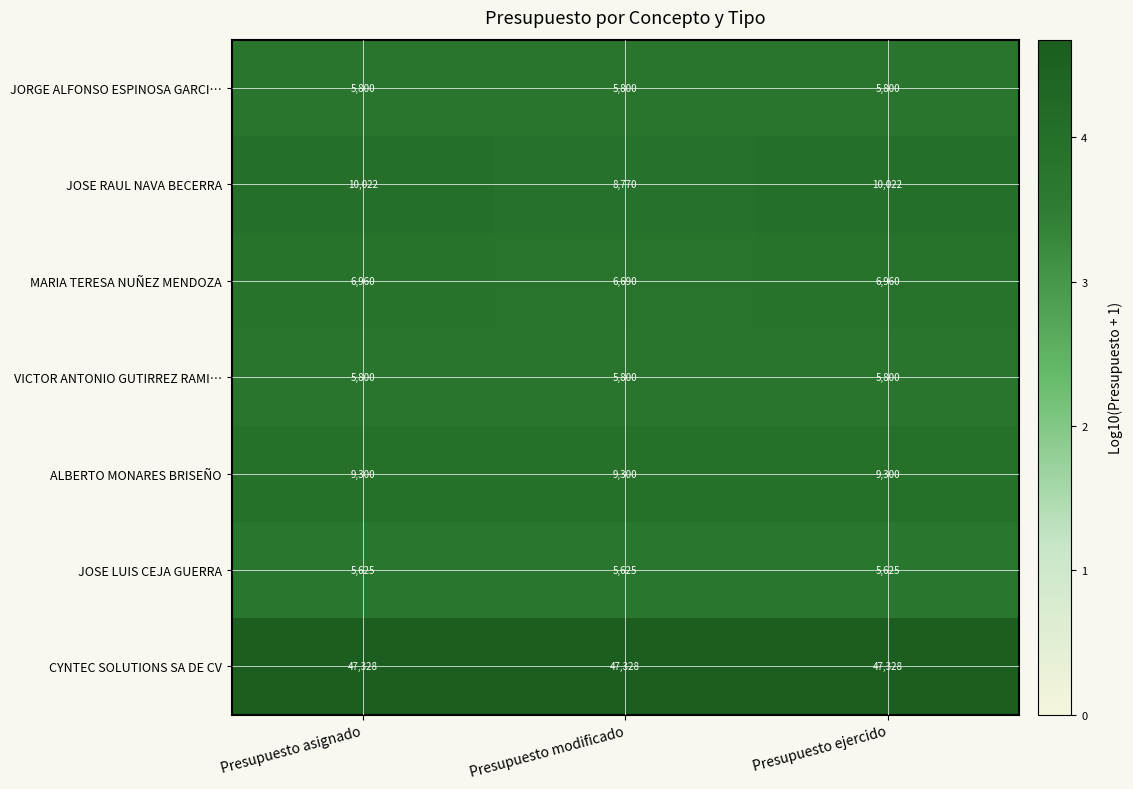

What is the total value across all series at Presupuesto asignado?

90835